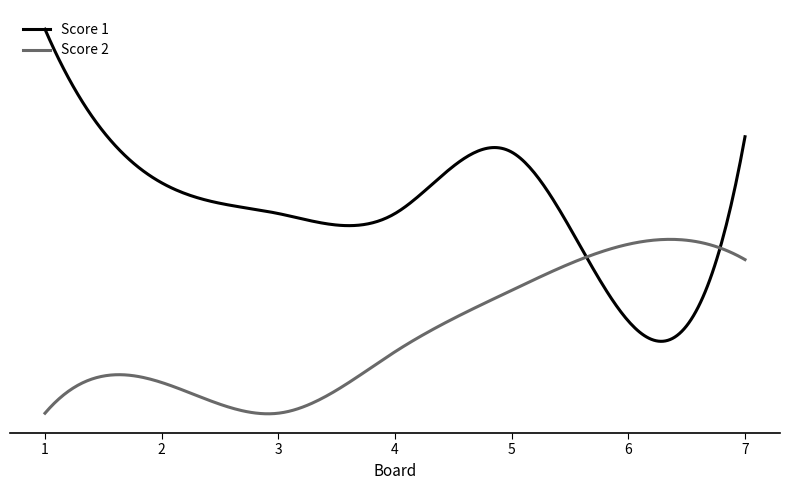

What is the value of the Score 2 point at the 7th from the left?

10